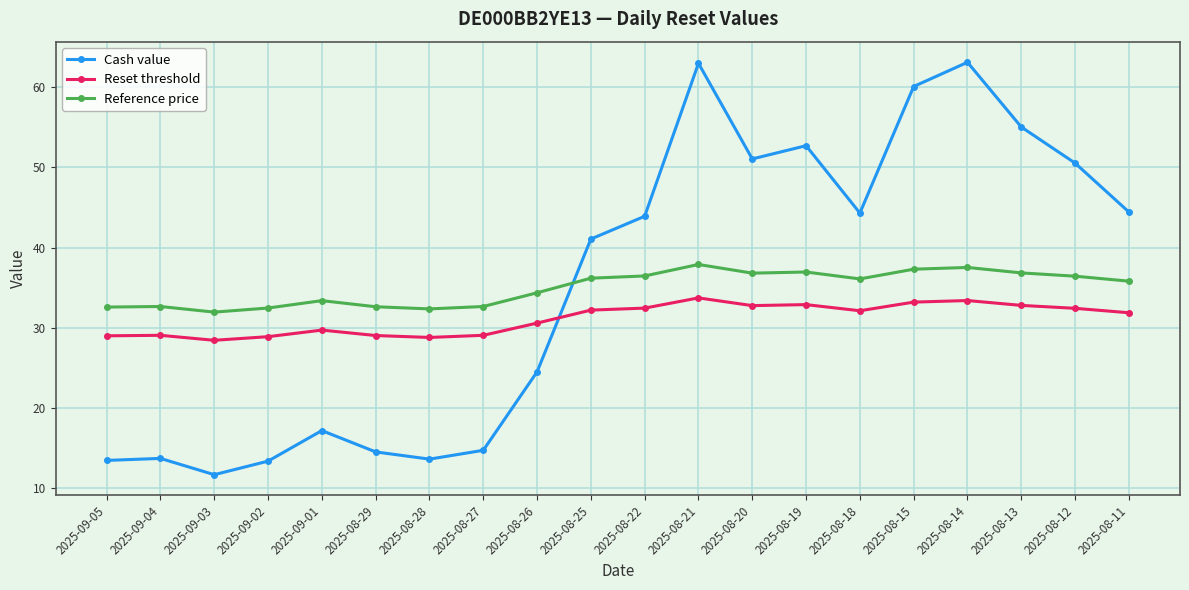

At which category does the chart reach its minimum across all series?

2025-09-03